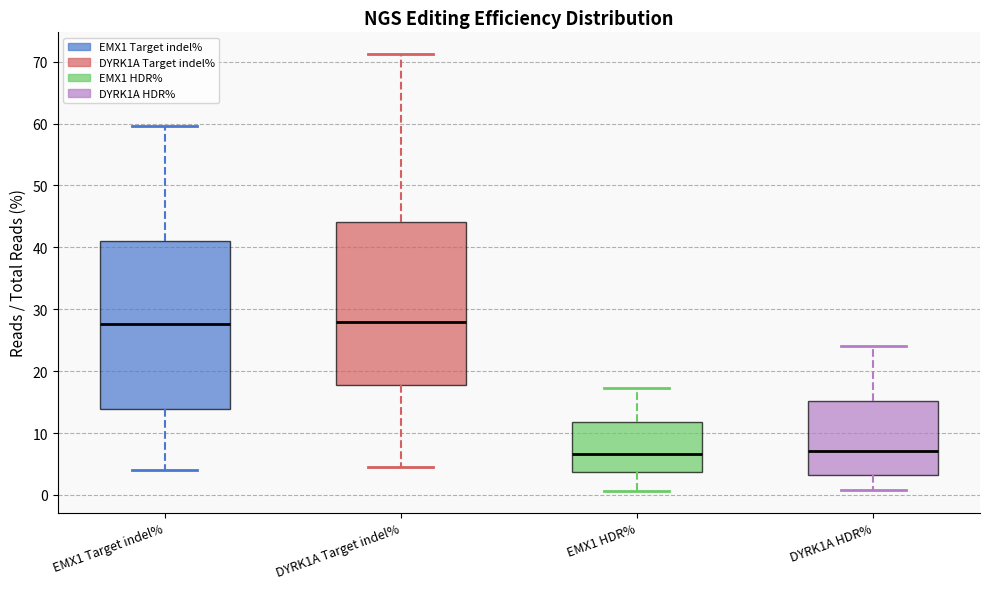

Reading left to right, transcribe this box plot: for each box, give where its median line is, the range the box spans, and where its two whiskers end, as read against the y-axis. The values are not printed on the chart, so give them approximately, as read against the axis.

EMX1 Target indel%: median 28, box 14 to 41, whiskers 4 to 60
DYRK1A Target indel%: median 28, box 18 to 44, whiskers 4 to 71
EMX1 HDR%: median 7, box 4 to 12, whiskers 1 to 17
DYRK1A HDR%: median 7, box 3 to 15, whiskers 1 to 24